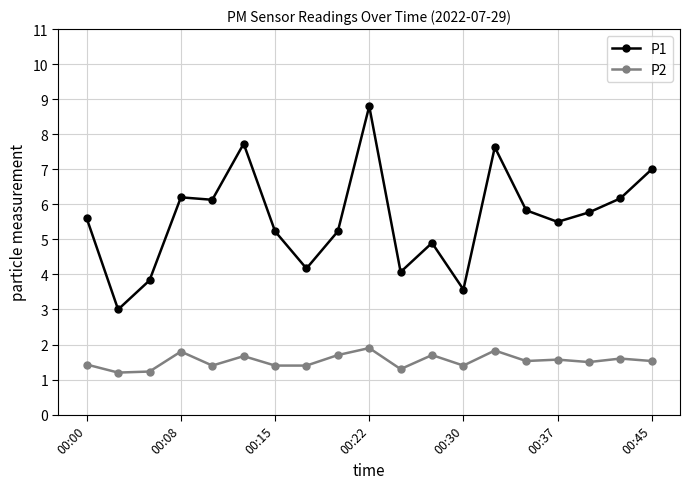

Which series has the largest total across all categories?

P1